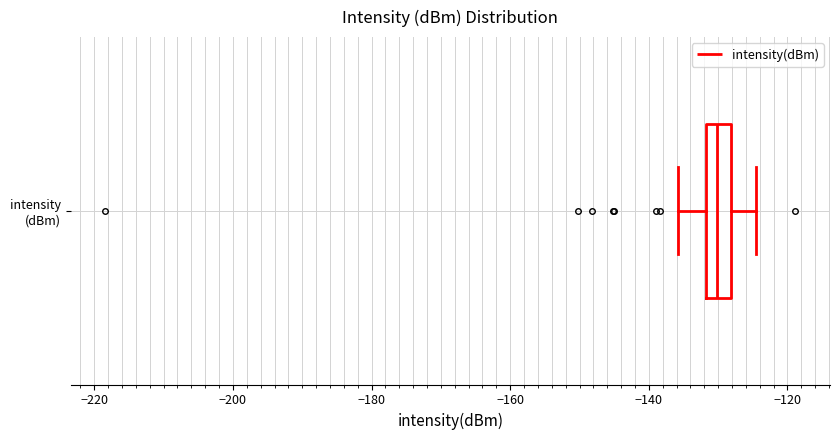

Where is the right edge of the box for intensity (dBm) on the x-axis? The values are not printed on the chart, so give them approximately, as read against the axis.

-128